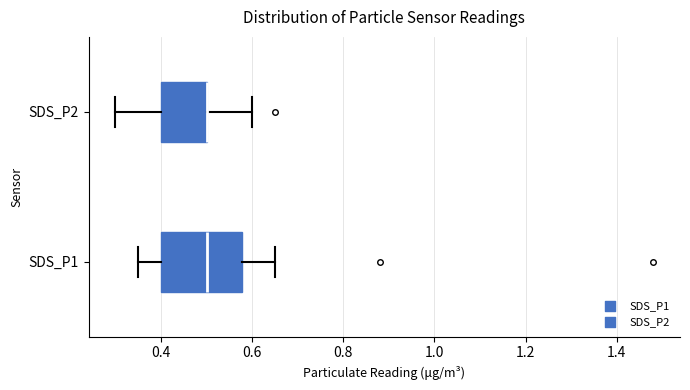

Reading bottom to top, read every box against the x-axis: the position of its median line, the range the box covers, and the ends of its whiskers. The values are not printed on the chart, so give them approximately, as read against the axis.

SDS_P1: median 0.50, box 0.40 to 0.58, whiskers 0.36 to 0.66
SDS_P2: median 0.50 (drawn on the box's right edge), box 0.40 to 0.50, whiskers 0.30 to 0.60